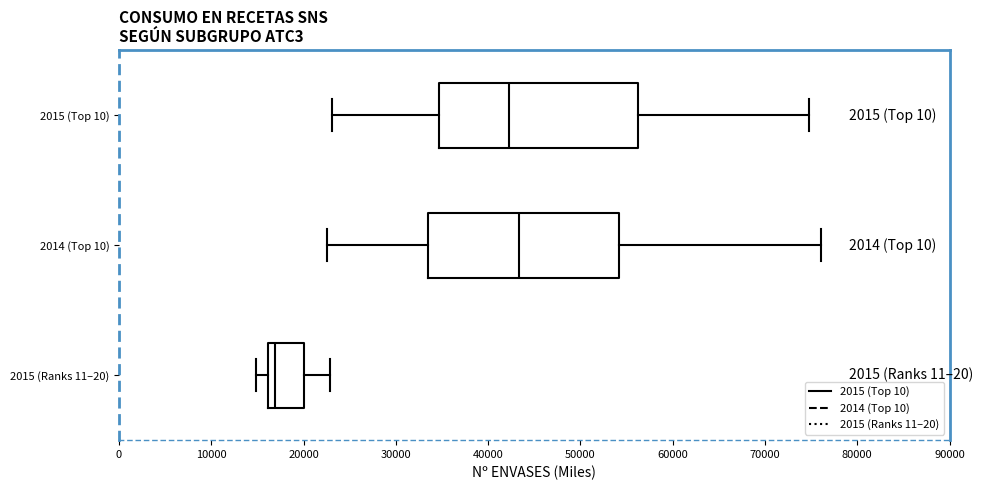

Reading bottom to top, transcribe this box plot: for each box, give where its median line is, the range the box spans, and where its two whiskers end, as read against the x-axis. The values are not printed on the chart, so give them approximately, as read against the axis.

2015 (Ranks 11–20): median 17000, box 16000 to 20000, whiskers 15000 to 23000
2014 (Top 10): median 43000, box 33000 to 54000, whiskers 23000 to 76000
2015 (Top 10): median 42000, box 35000 to 56000, whiskers 23000 to 75000